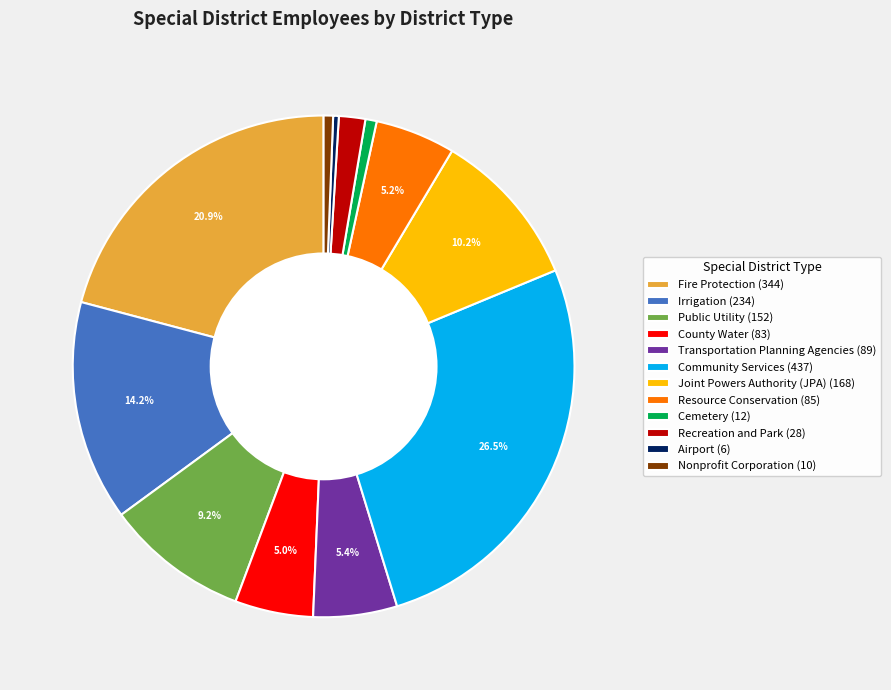

To the nearest percent, what is the combined percentage of Resource Conservation and Nonprofit Corporation?

6%